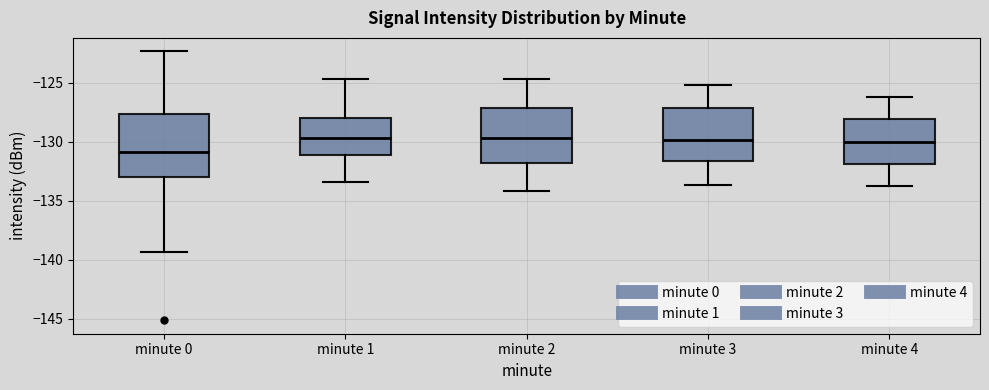

Which box is the tallest, from its lower edge to its upper edge?

minute 0